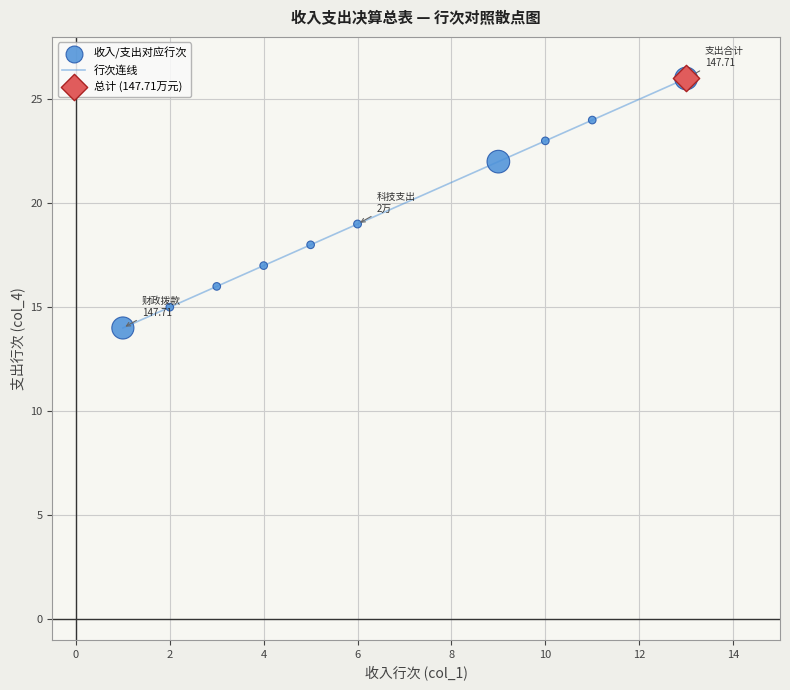

What is the smallest value displayed?

14